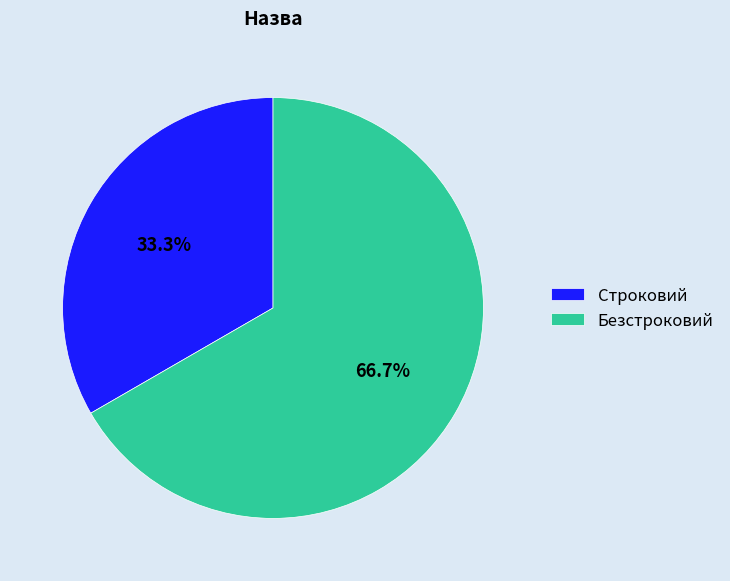

What percentage is the Строковий slice, to the nearest percent?

33%